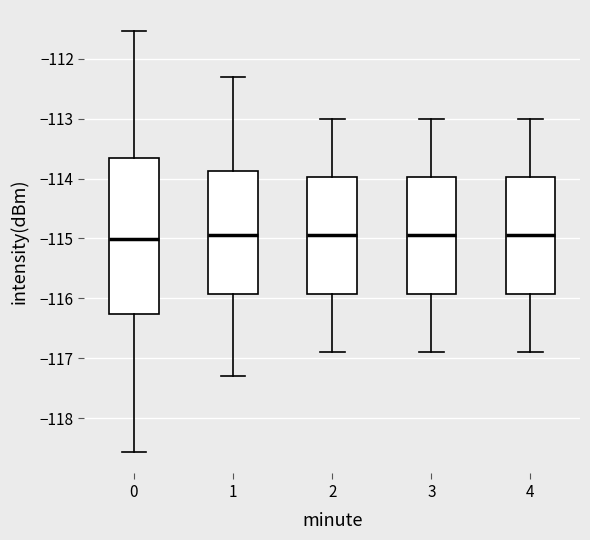

Which box is the tallest, from its lower edge to its upper edge?

0